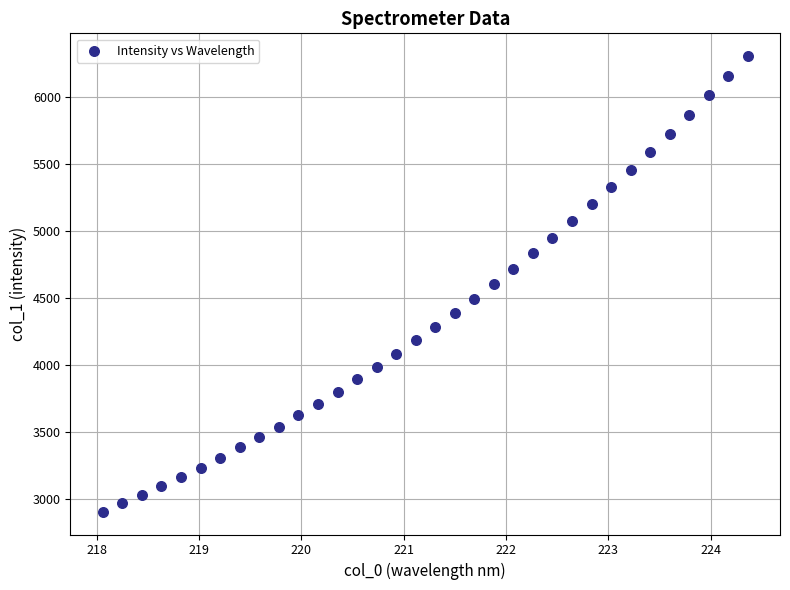

What is the range of Y values (max minus min)?

3407.1